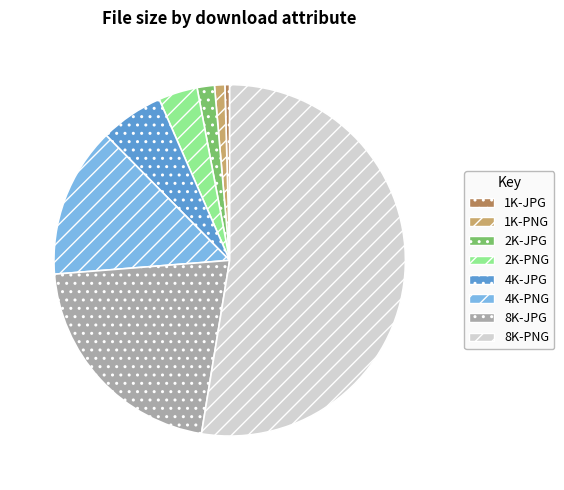

Which slice is the smallest?

1K-JPG